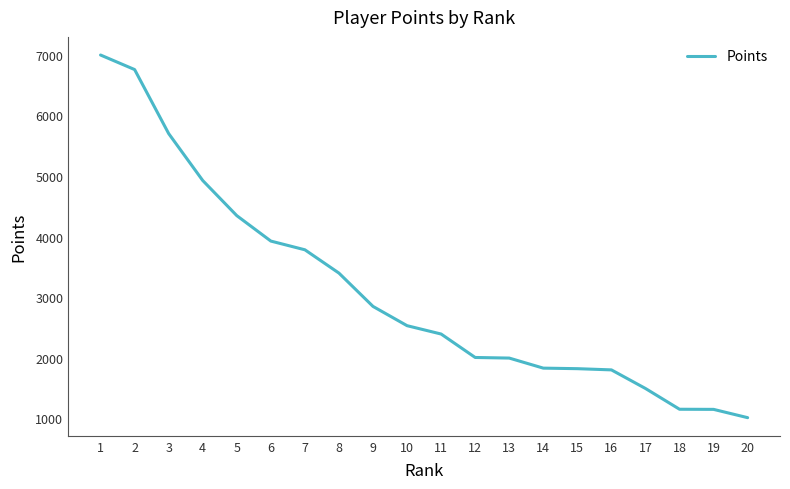

What is the difference between the maximum and minimum values?

5988